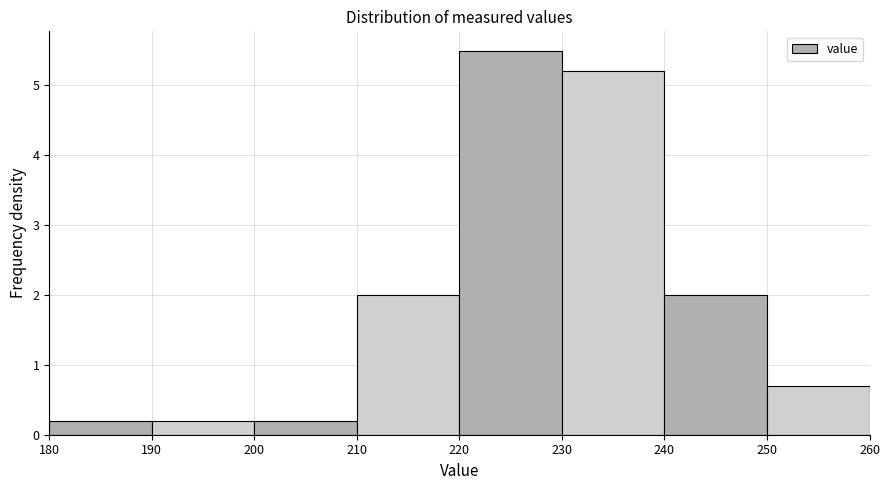

Over which range of the x-axis is the bar tallest?

220 to 230